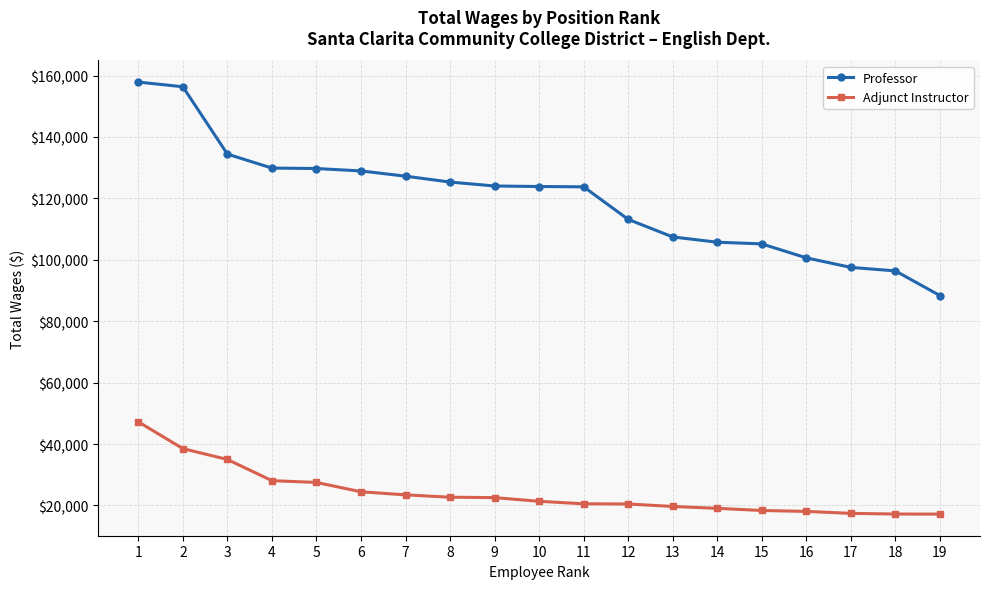

Count the number of categories in the chart.

19